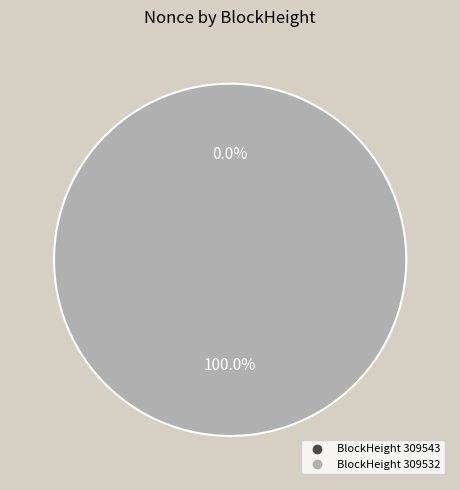

Does any single category account for the majority?

Yes